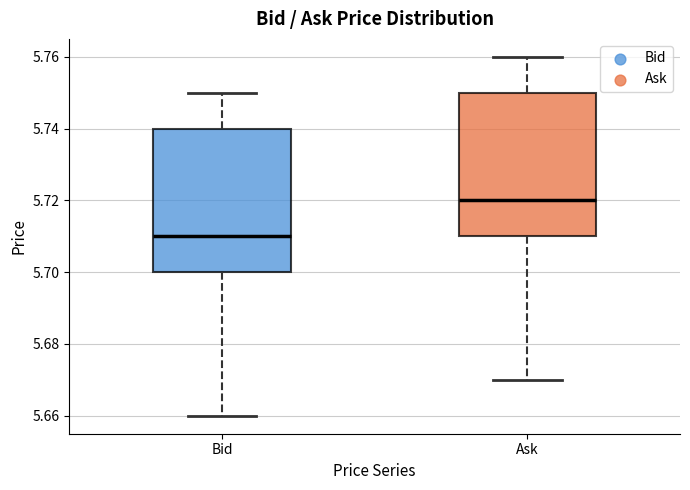

Which box has the lowest median line?

Bid